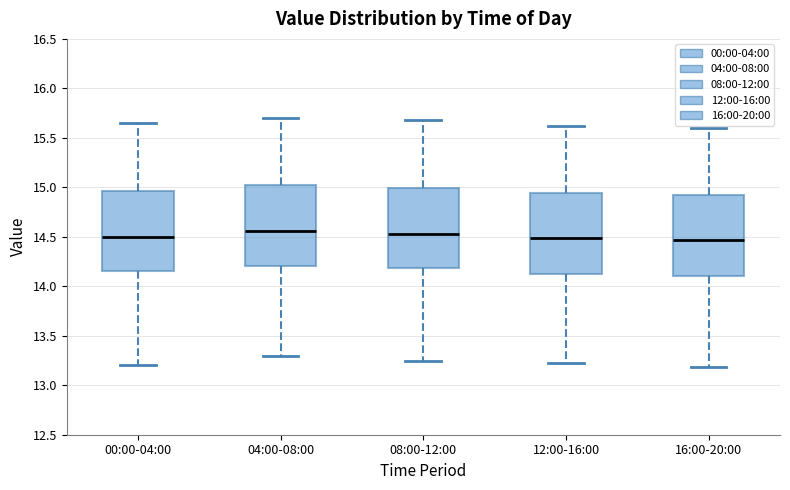

Reading left to right, transcribe this box plot: for each box, give where its median line is, the range the box spans, and where its two whiskers end, as read against the y-axis. The values are not printed on the chart, so give them approximately, as read against the axis.

00:00-04:00: median 14.50, box 14.15 to 14.95, whiskers 13.20 to 15.65
04:00-08:00: median 14.55, box 14.20 to 15.00, whiskers 13.30 to 15.70
08:00-12:00: median 14.55, box 14.20 to 15.00, whiskers 13.25 to 15.70
12:00-16:00: median 14.50, box 14.10 to 14.95, whiskers 13.20 to 15.60
16:00-20:00: median 14.45, box 14.10 to 14.90, whiskers 13.20 to 15.60